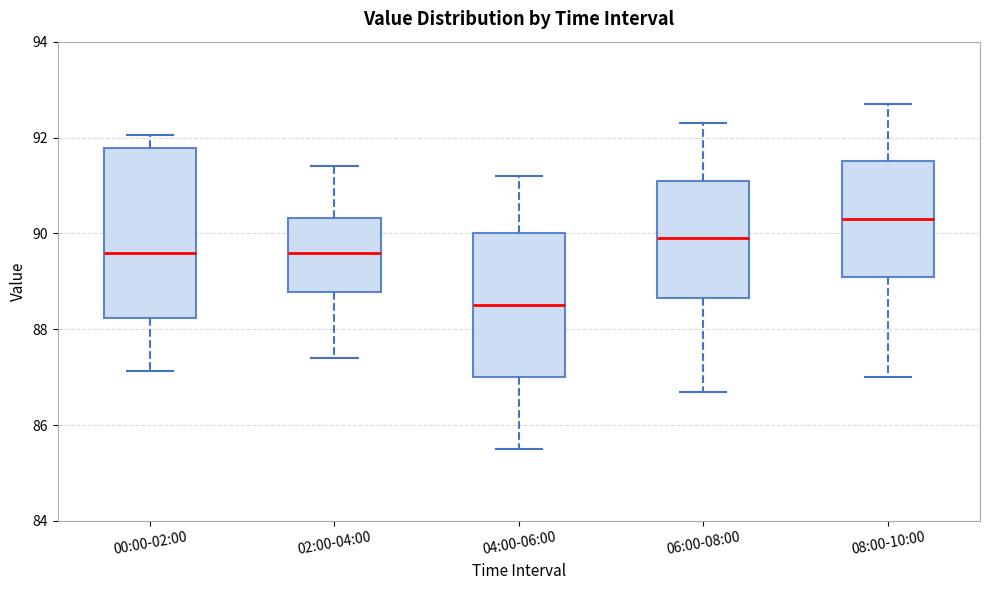

Reading left to right, transcribe this box plot: for each box, give where its median line is, the range the box spans, and where its two whiskers end, as read against the y-axis. The values are not printed on the chart, so give them approximately, as read against the axis.

00:00-02:00: median 89.6, box 88.2 to 91.8, whiskers 87.2 to 92.0
02:00-04:00: median 89.6, box 88.8 to 90.4, whiskers 87.4 to 91.4
04:00-06:00: median 88.6, box 87.0 to 90.0, whiskers 85.6 to 91.2
06:00-08:00: median 90.0, box 88.6 to 91.2, whiskers 86.8 to 92.4
08:00-10:00: median 90.4, box 89.2 to 91.6, whiskers 87.0 to 92.8